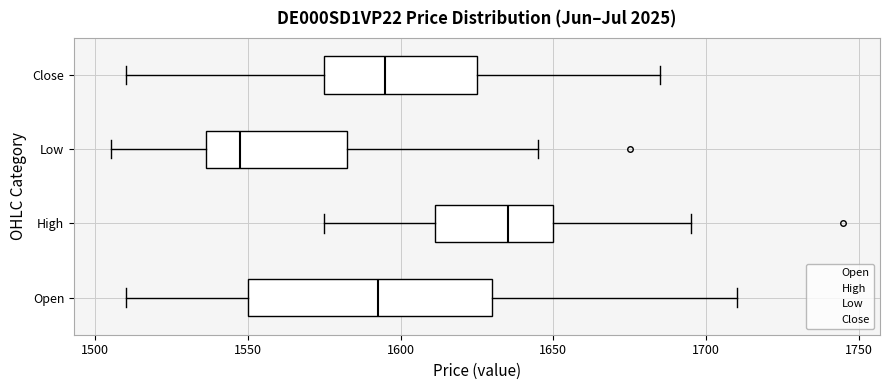

Reading bottom to top, read every box against the x-axis: the position of its median line, the range the box covers, and the ends of its whiskers. The values are not printed on the chart, so give them approximately, as read against the axis.

Open: median 1595, box 1550 to 1630, whiskers 1510 to 1710
High: median 1635, box 1610 to 1650, whiskers 1575 to 1695
Low: median 1550, box 1535 to 1585, whiskers 1505 to 1645
Close: median 1595, box 1575 to 1625, whiskers 1510 to 1685